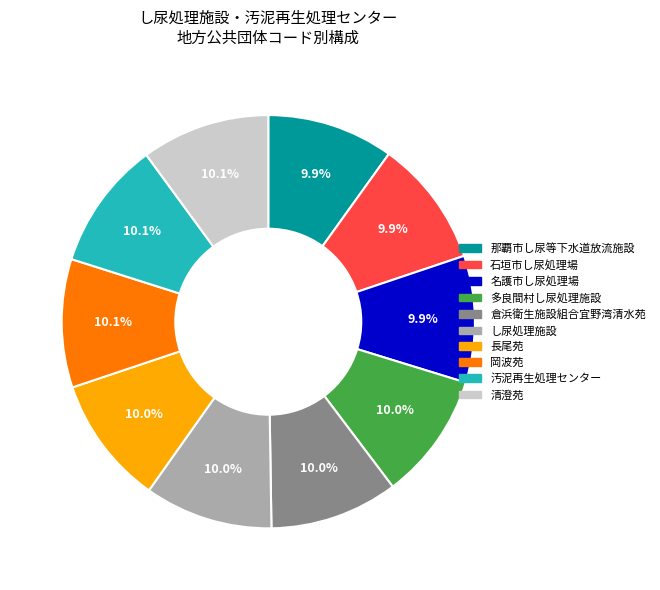

How many segments does this pie chart have?

10